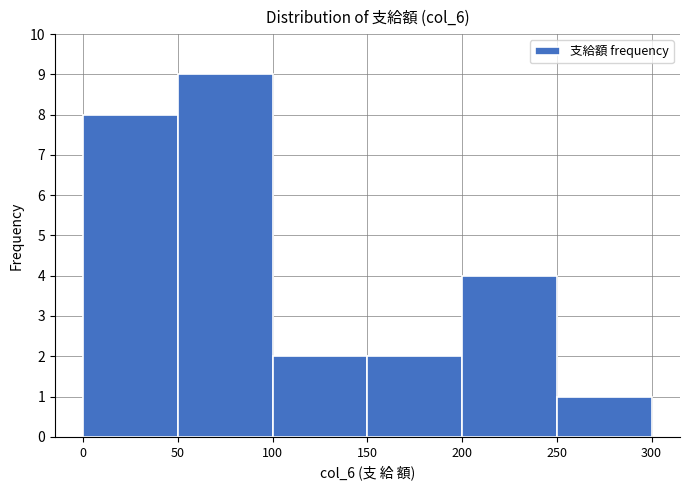

Reading right to left, transcribe all the data shown in this chart.

1	4	2	2	9	8